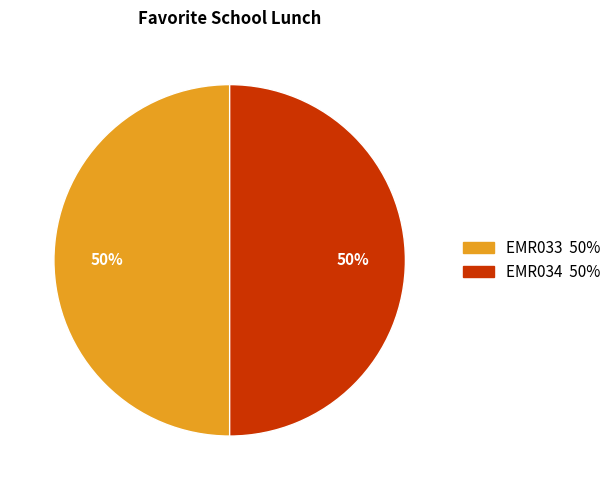

To the nearest percent, what portion does EMR034 represent?

50%